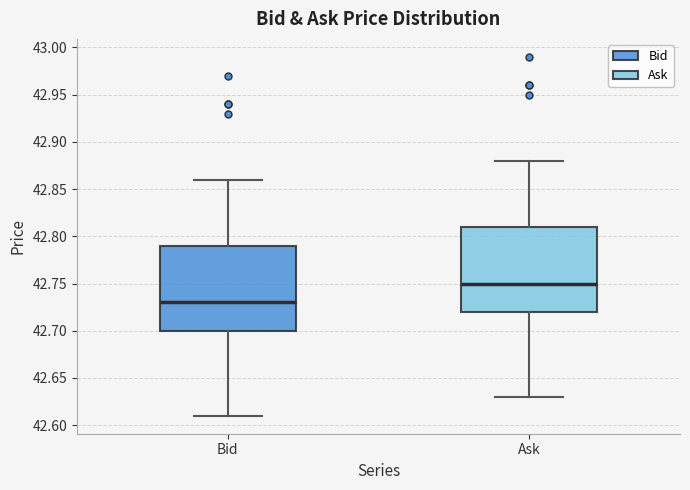

Where does the median line of the box for Bid sit on the y-axis? The values are not printed on the chart, so give them approximately, as read against the axis.

42.73